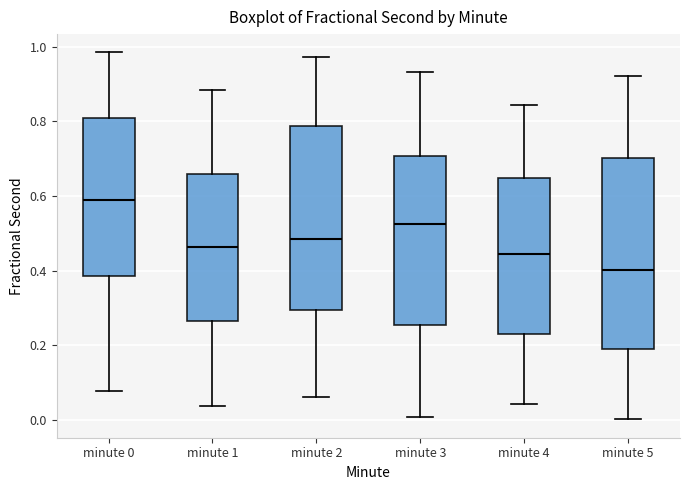

Where is the upper edge of the box for minute 5 on the y-axis? The values are not printed on the chart, so give them approximately, as read against the axis.

0.70